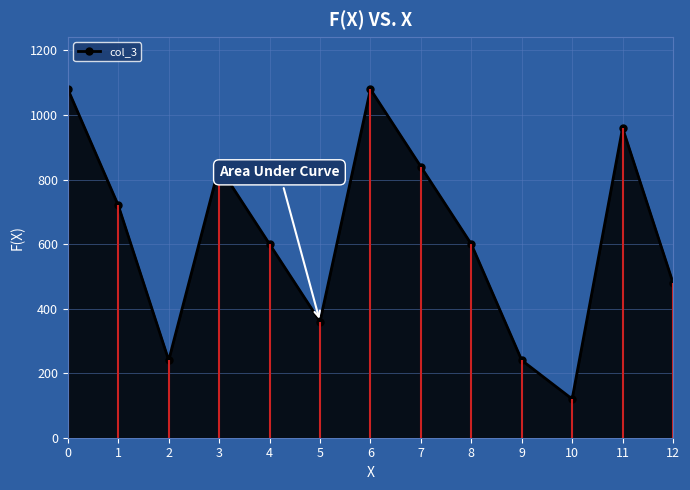

What is the value of the 12th point from the left?

960